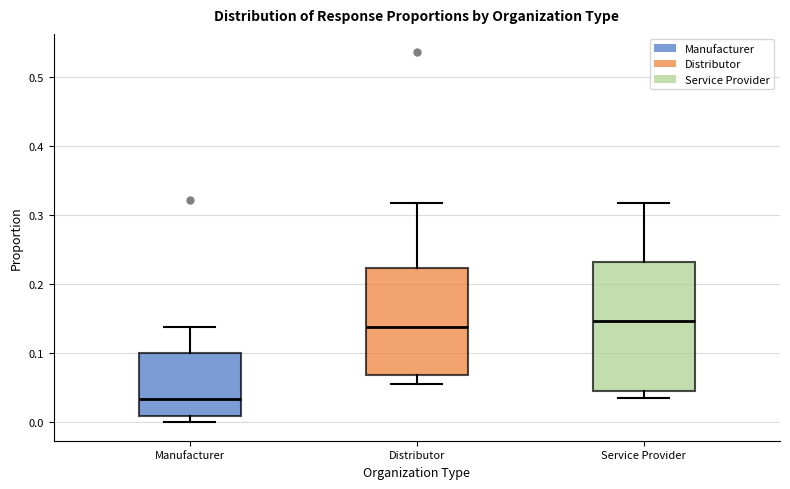

Comparing the boxes themselves (not the whiskers), which one is the tallest?

Service Provider